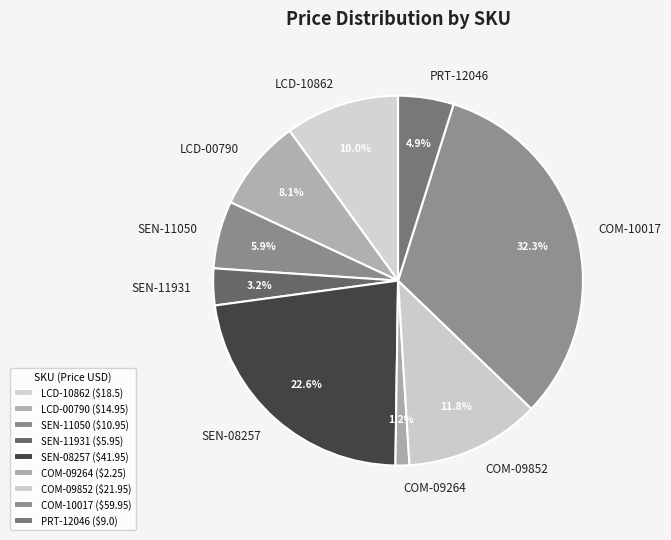

To the nearest percent, what percentage of the pie is SEN-11050?

6%